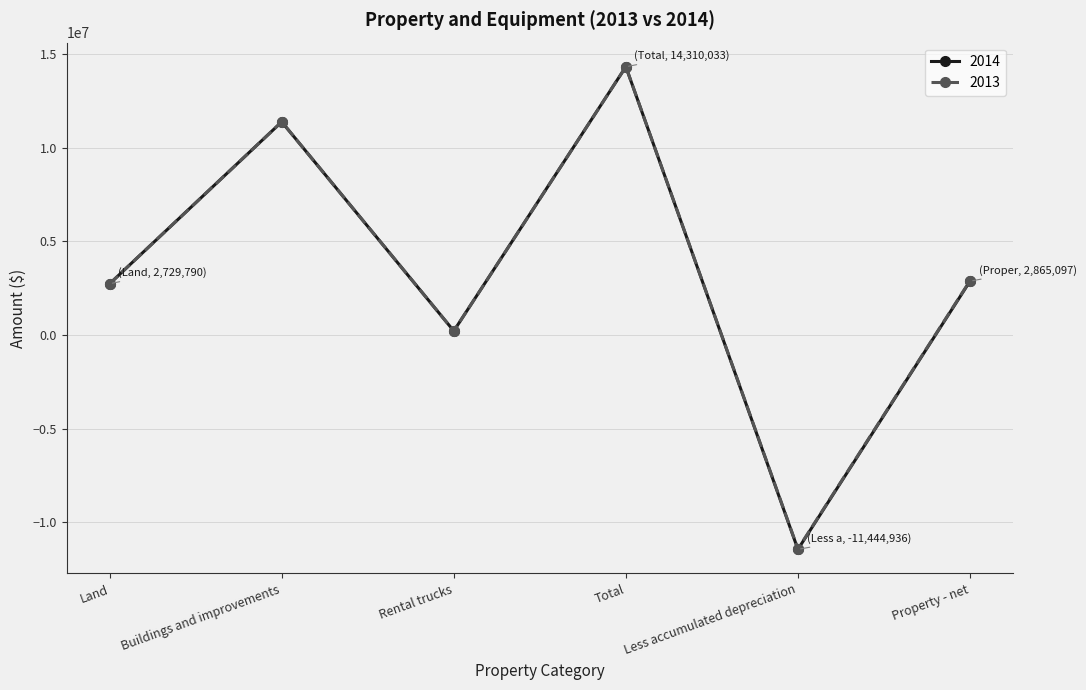

What is the minimum value shown in the chart?

-11444936